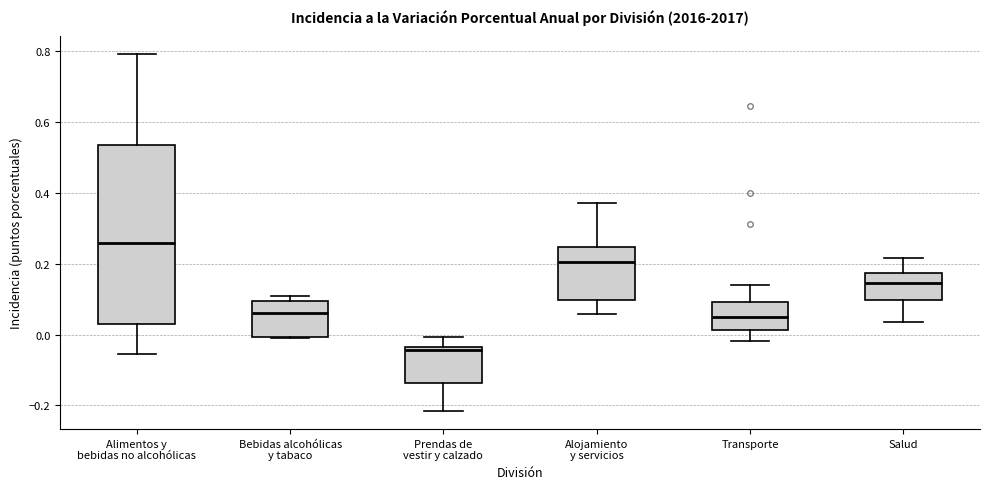

Which box is the tallest, from its lower edge to its upper edge?

Alimentos y bebidas no alcohólicas